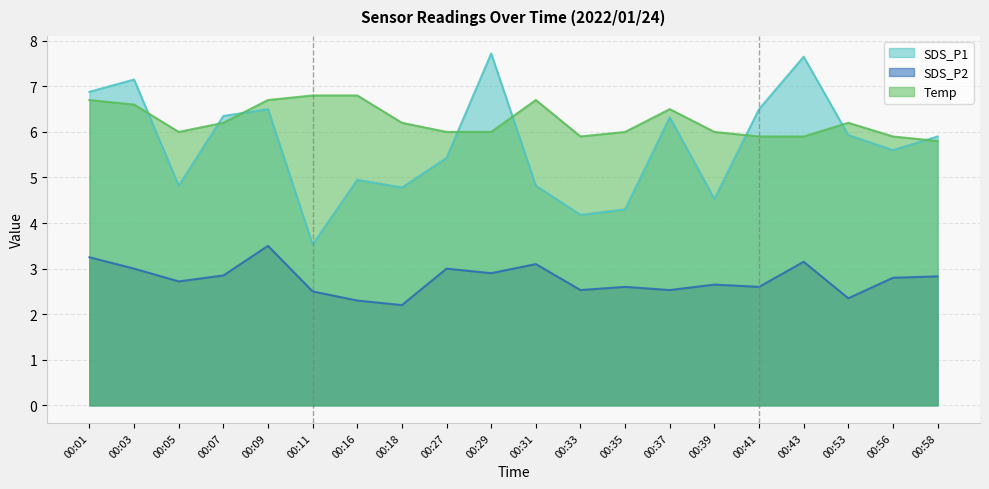

At which category does SDS_P1 reach its first local valley?

00:05